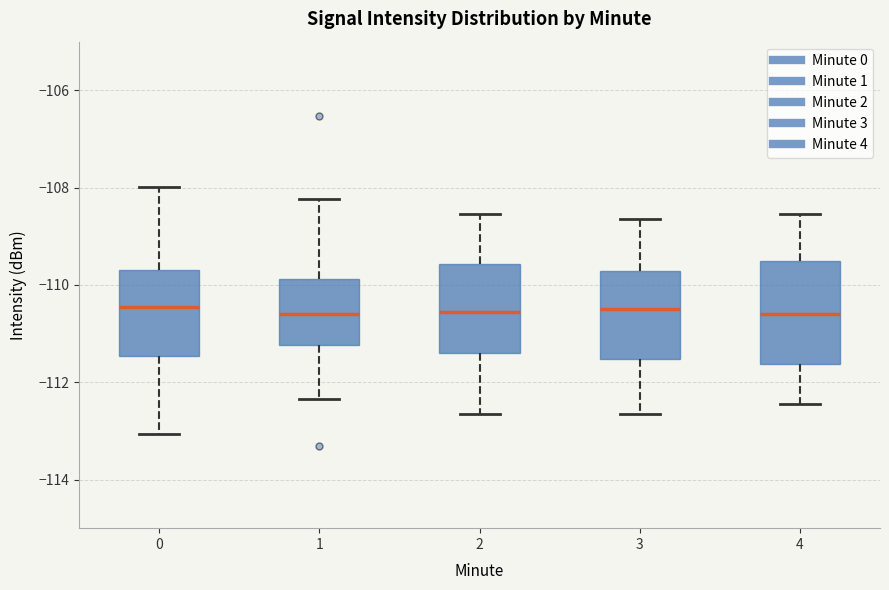

Where is the lower edge of the box at x = 1 on the y-axis? The values are not printed on the chart, so give them approximately, as read against the axis.

-111.2